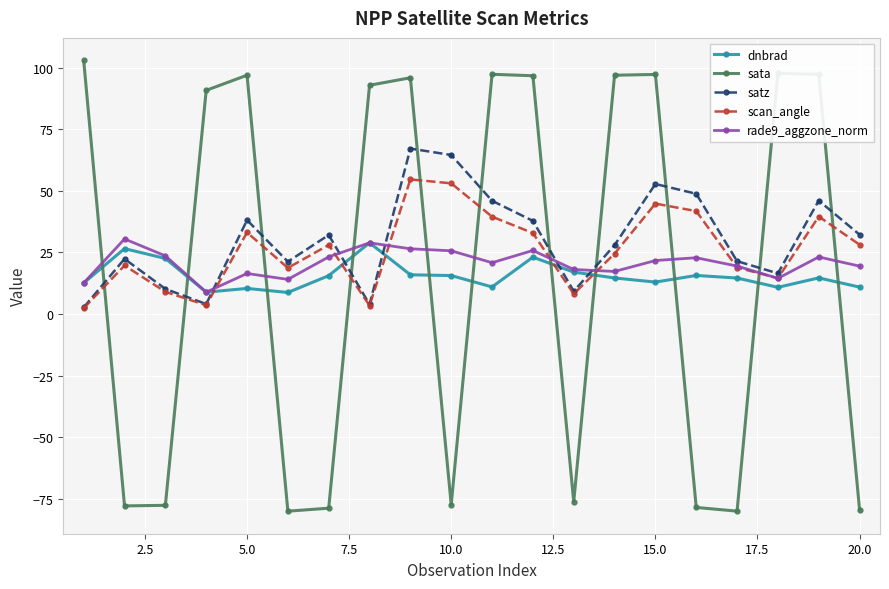

What is the minimum value shown in the chart?

-80.1